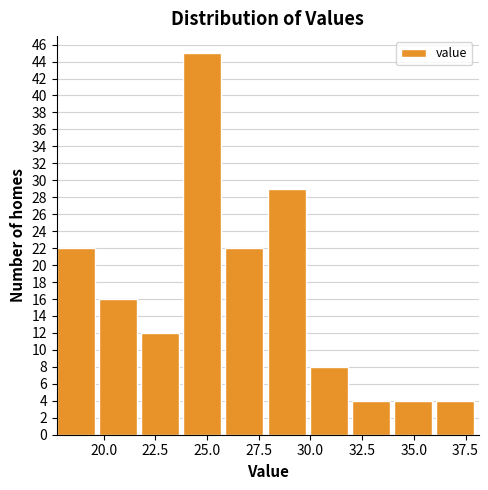

Reading left to right, transcribe this chart: for each bar, give the range it covers on the x-axis and its height. Neither the bar edges nor the heights are printed on the chart, so give them approximately, as read against the axes.

17.5 to 20.0: 22
20.0 to 22.0: 16
22.0 to 24.0: 12
24.0 to 26.0: 45
26.0 to 28.0: 22
28.0 to 30.0: 29
30.0 to 32.0: 8
32.0 to 34.0: 4
34.0 to 36.0: 4
36.0 to 38.0: 4